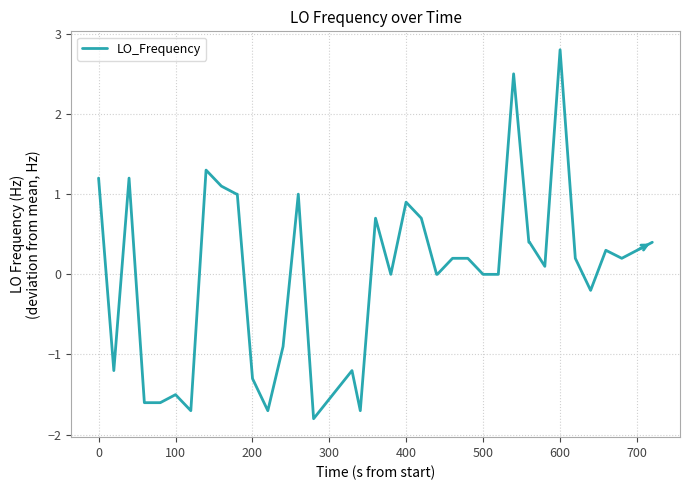

What is the maximum value shown in the chart?

2.8